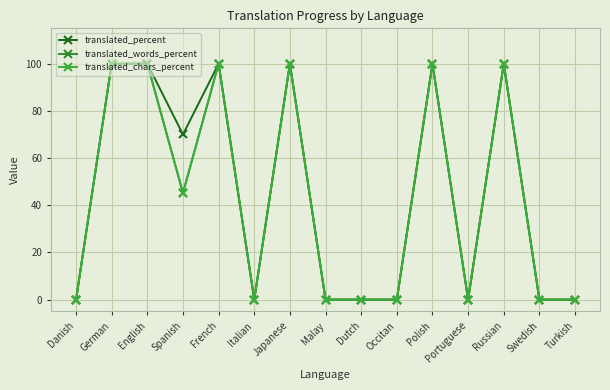

Reading left to right, extract all data points from this chart.

translated_percent: Danish=0.0	German=100.0	English=100.0	Spanish=70.0	French=100.0	Italian=0.0	Japanese=100.0	Malay=0.0	Dutch=0.0	Occitan=0.0	Polish=100.0	Portuguese=0.0	Russian=100.0	Swedish=0.0	Turkish=0.0
translated_words_percent: Danish=0.0	German=100.0	English=100.0	Spanish=45.1	French=100.0	Italian=0.0	Japanese=100.0	Malay=0.0	Dutch=0.0	Occitan=0.0	Polish=100.0	Portuguese=0.0	Russian=100.0	Swedish=0.0	Turkish=0.0
translated_chars_percent: Danish=0.0	German=100.0	English=100.0	Spanish=45.4	French=100.0	Italian=0.0	Japanese=100.0	Malay=0.0	Dutch=0.0	Occitan=0.0	Polish=100.0	Portuguese=0.0	Russian=100.0	Swedish=0.0	Turkish=0.0